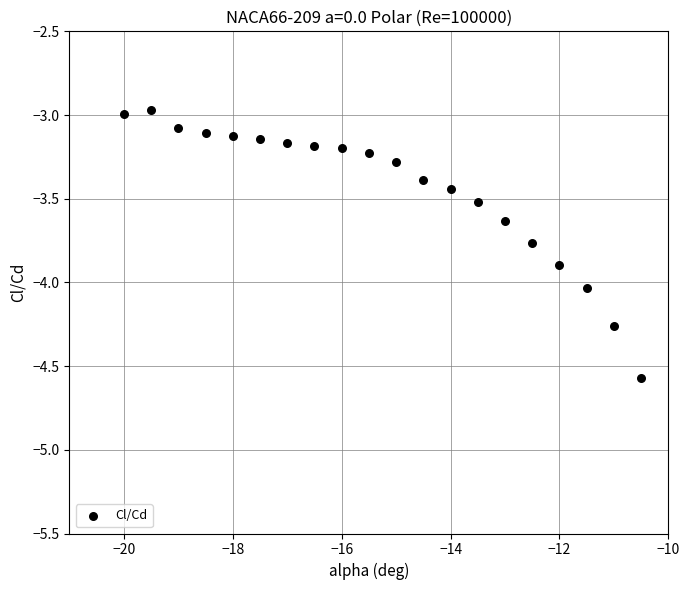

What is the range of X values (max minus min)?

9.5